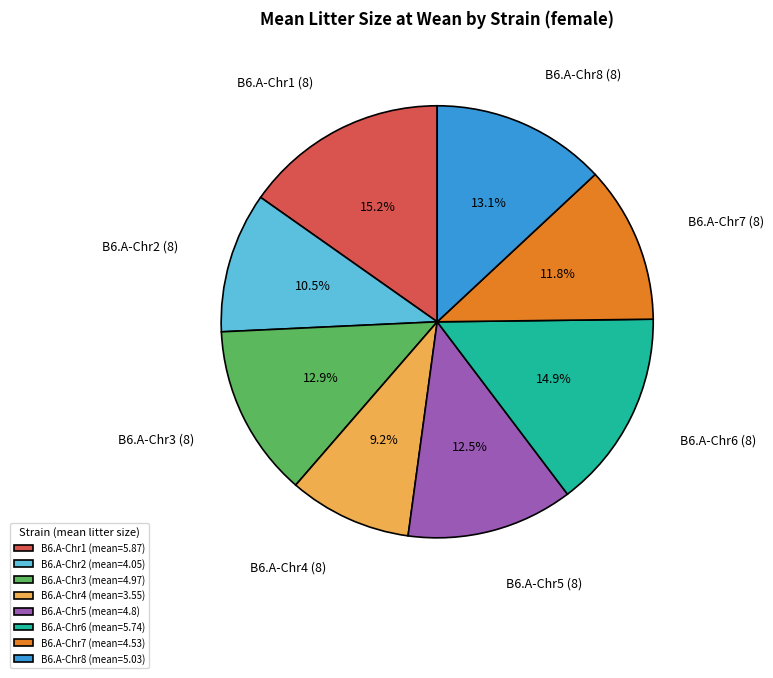

Do B6.A-Chr6 (8) and B6.A-Chr5 (8) together represent more than half of the pie?

No